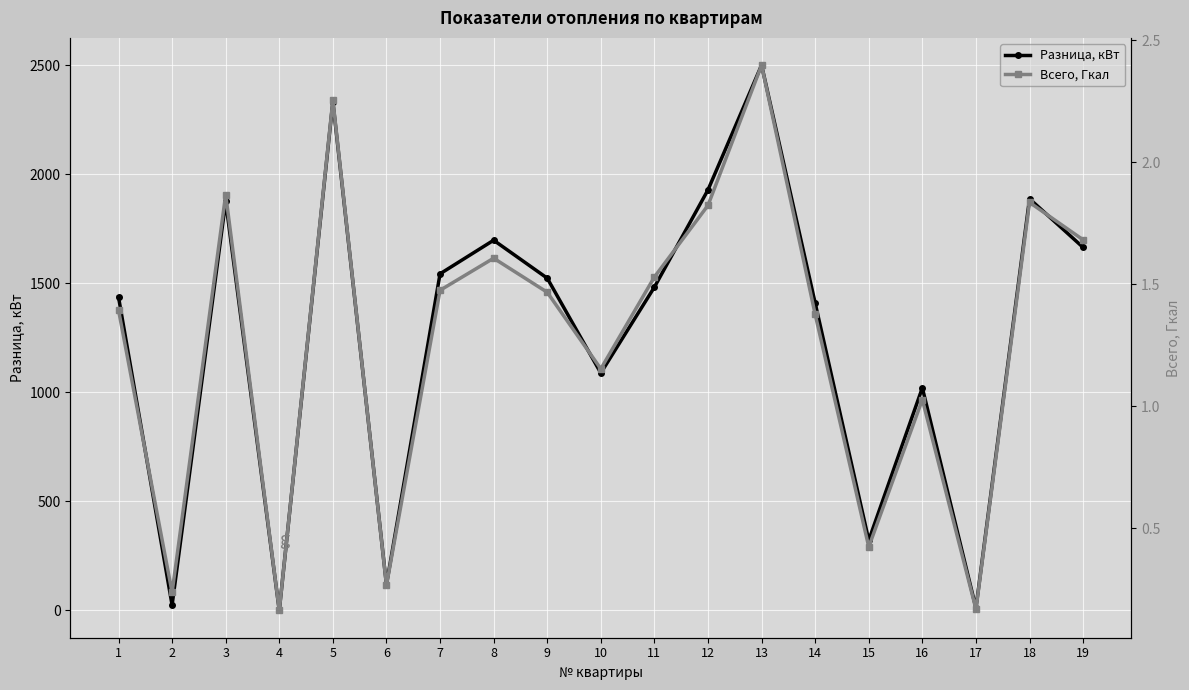

Which series has the largest total across all categories?

Разница, кВт